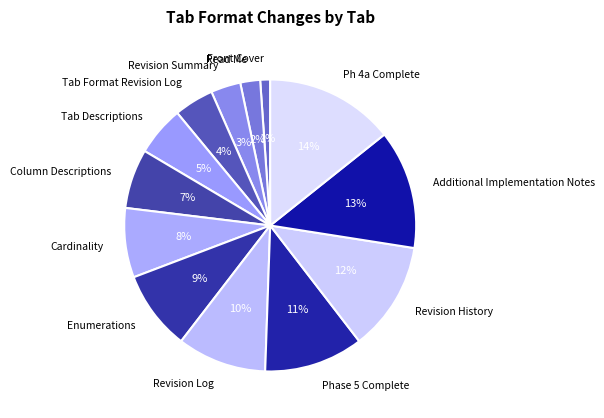

Count the number of slices in the pie.

13